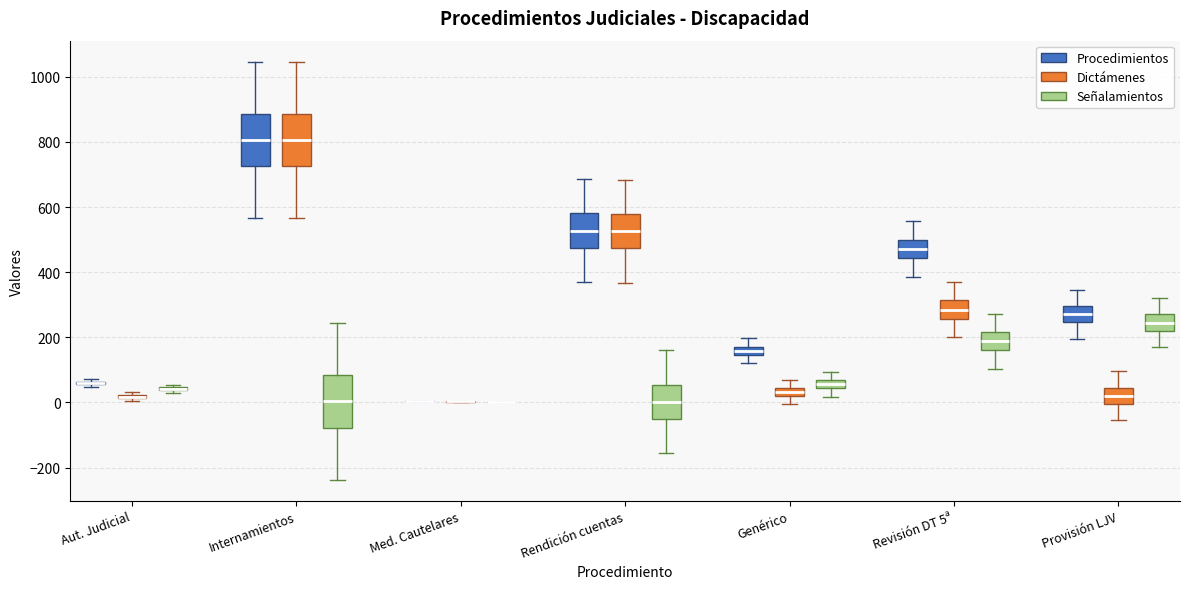

Where does the upper whisker of the box for Internamientos (Procedimientos) end on the y-axis? The values are not printed on the chart, so give them approximately, as read against the axis.

1040